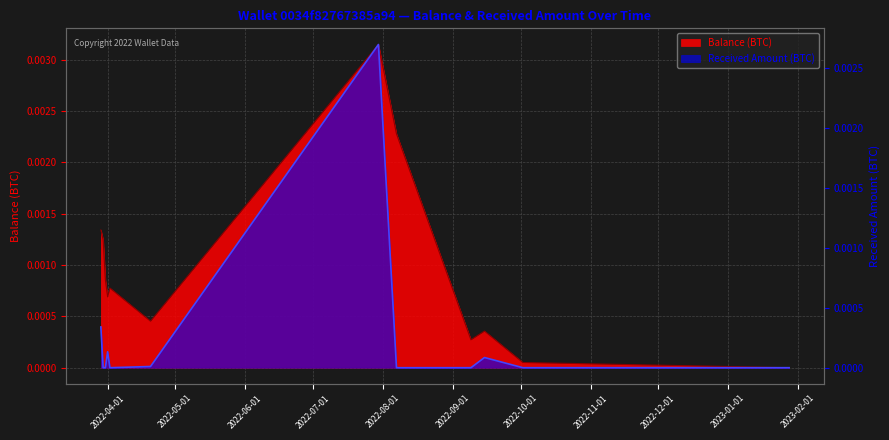

Does the chart display data point markers on the line(s)?

No